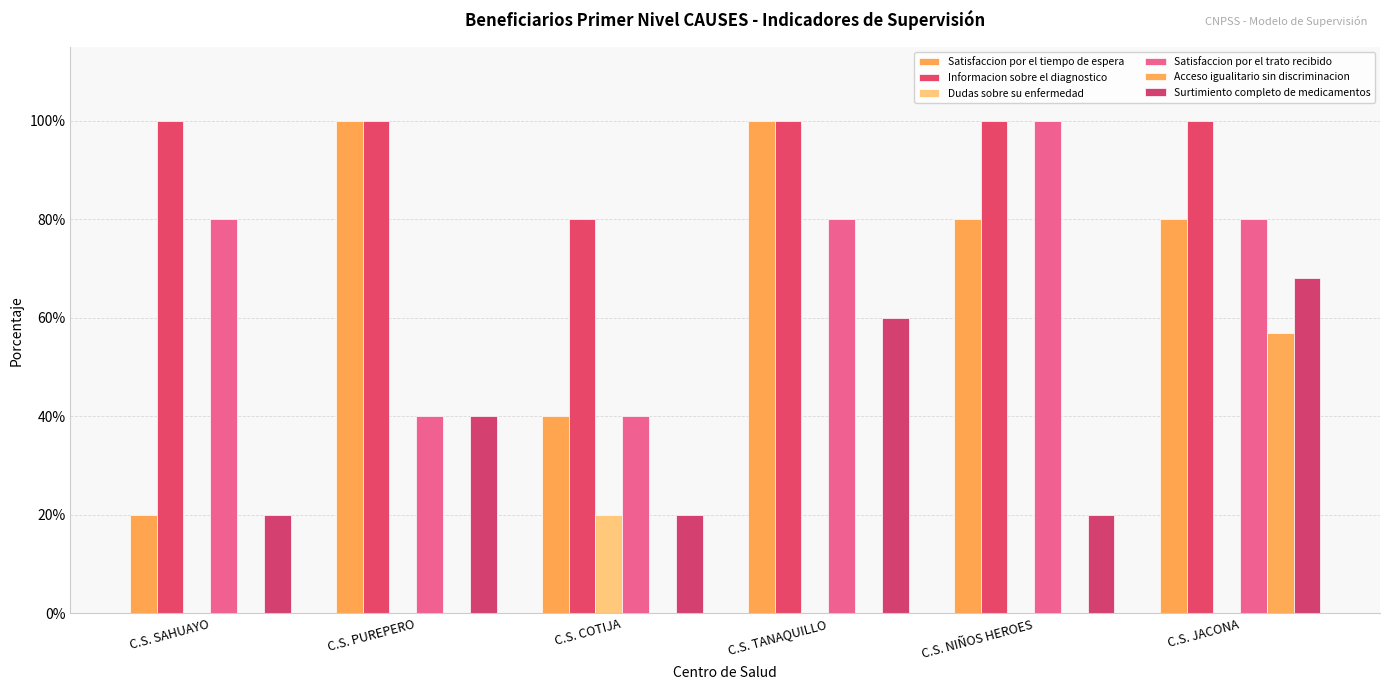

At which category is the sum across all series the highest?

C.S. JACONA